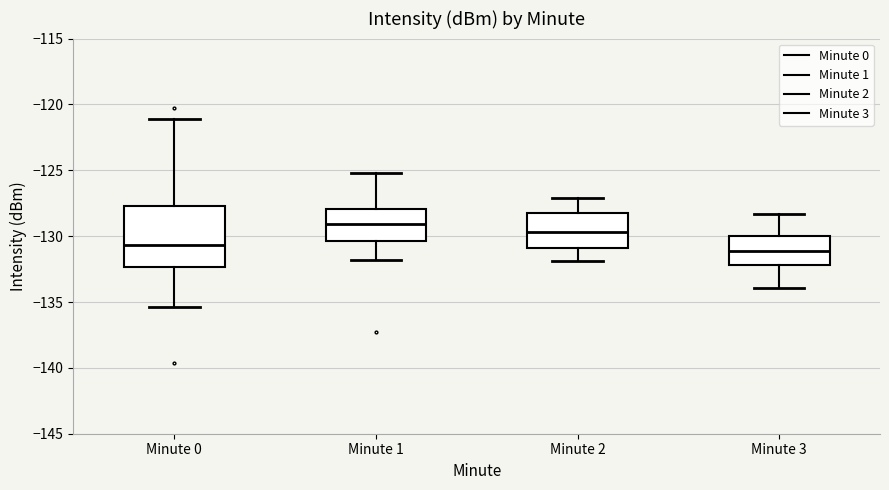

Which box has the highest median line?

Minute 1